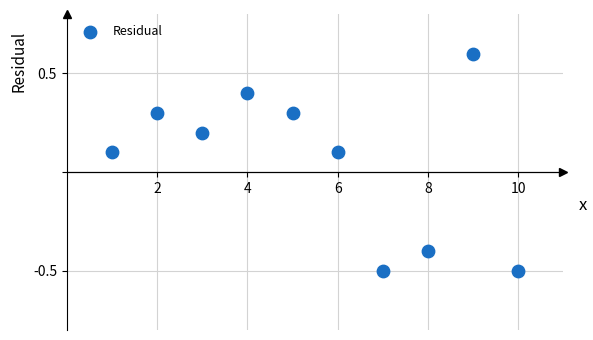

What is the range of Y values (max minus min)?

1.1